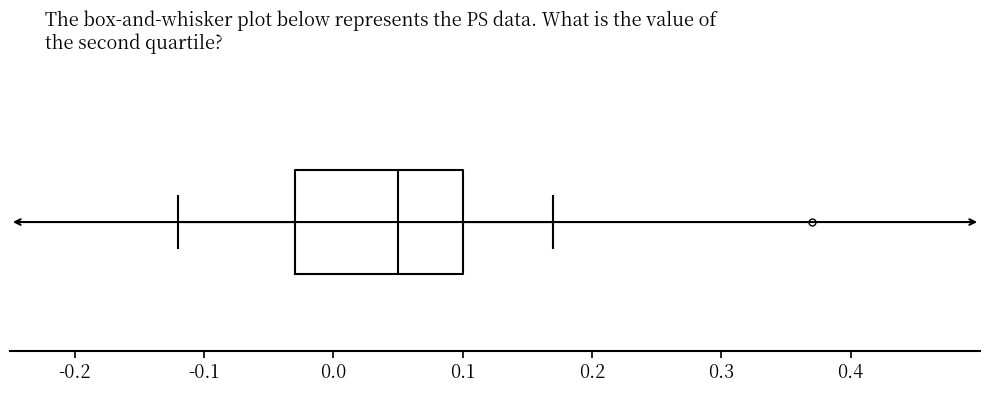

Transcribe this box plot: give where the median line is, the range the box spans, and where the two whiskers end, as read against the x-axis. The values are not printed on the chart, so give them approximately, as read against the axis.

median 0.05, box -0.03 to 0.10, whiskers -0.12 to 0.17